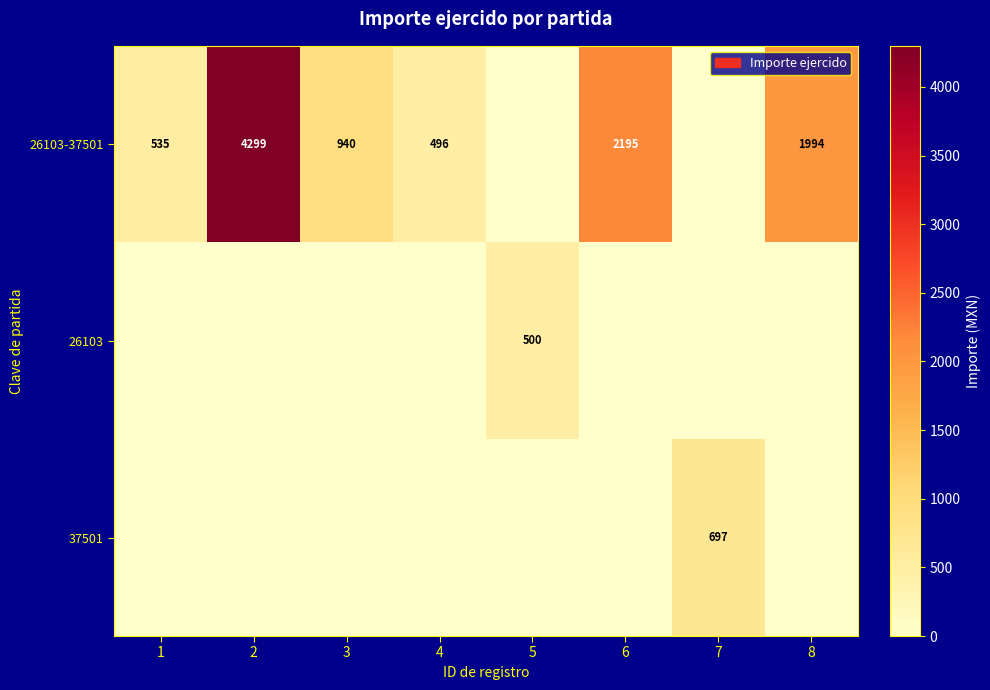

List the series in order of their peak value, lowest first.

26103, 37501, 26103-37501